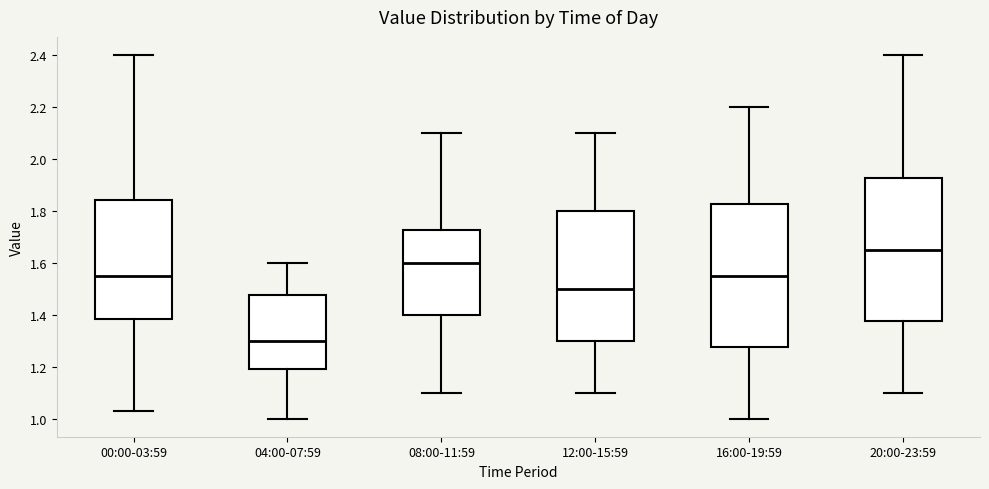

Where does the upper whisker of the box for 20:00-23:59 end on the y-axis? The values are not printed on the chart, so give them approximately, as read against the axis.

2.40